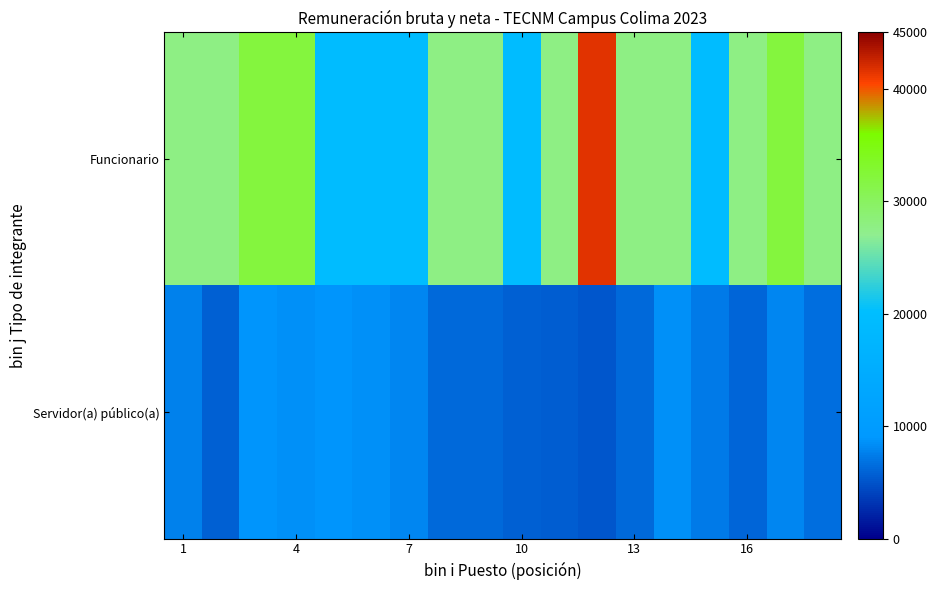

Which series has the widest spread of values?

Funcionario